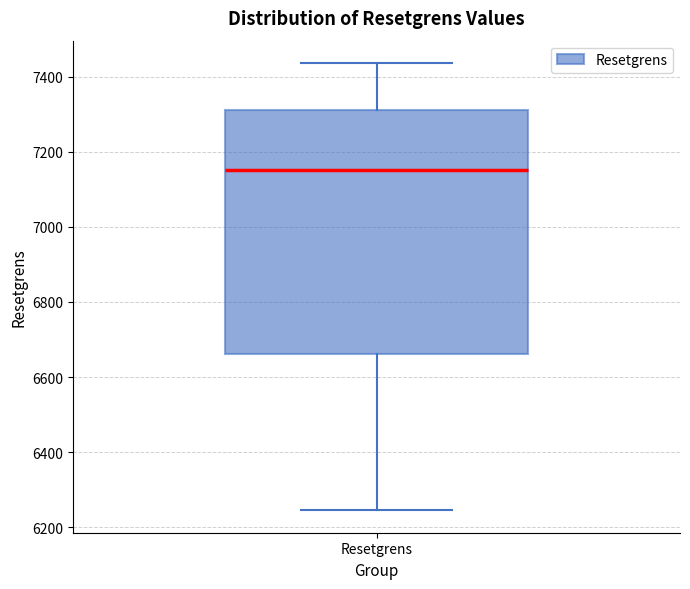

Where does the lower whisker of the box for Resetgrens end on the y-axis? The values are not printed on the chart, so give them approximately, as read against the axis.

6240